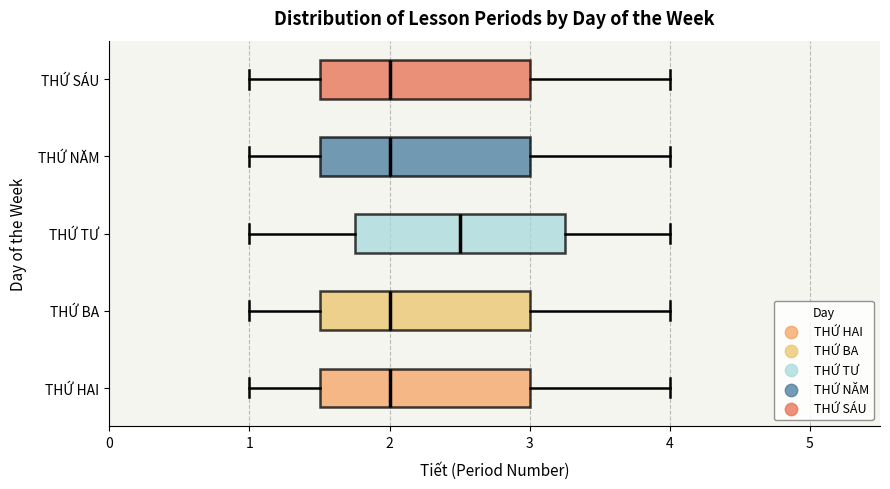

Reading bottom to top, transcribe this box plot: for each box, give where its median line is, the range the box spans, and where its two whiskers end, as read against the x-axis. The values are not printed on the chart, so give them approximately, as read against the axis.

THỨ HAI: median 2.0, box 1.5 to 3.0, whiskers 1.0 to 4.0
THỨ BA: median 2.0, box 1.5 to 3.0, whiskers 1.0 to 4.0
THỨ TƯ: median 2.5, box 1.8 to 3.3, whiskers 1.0 to 4.0
THỨ NĂM: median 2.0, box 1.5 to 3.0, whiskers 1.0 to 4.0
THỨ SÁU: median 2.0, box 1.5 to 3.0, whiskers 1.0 to 4.0